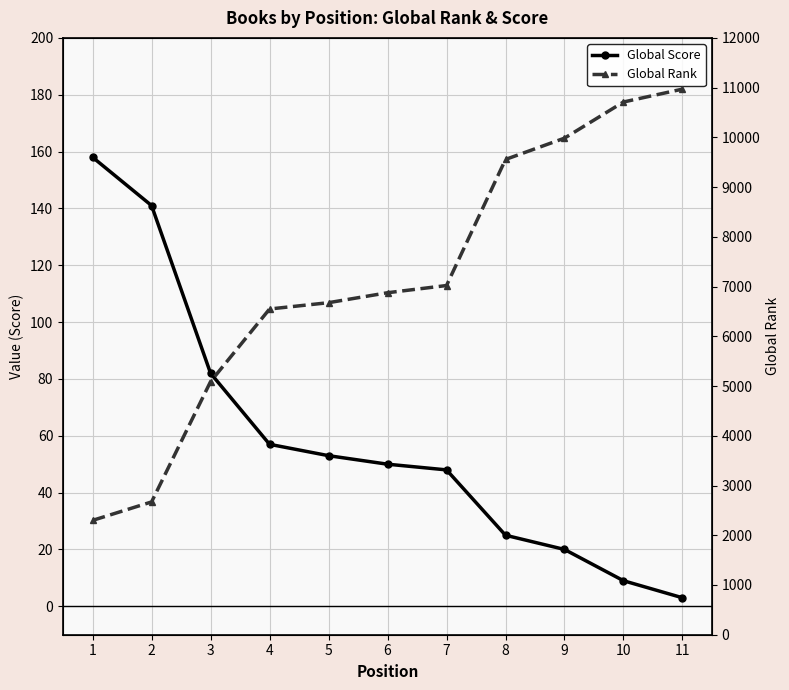

What is the average value of the Global Rank series?

7127